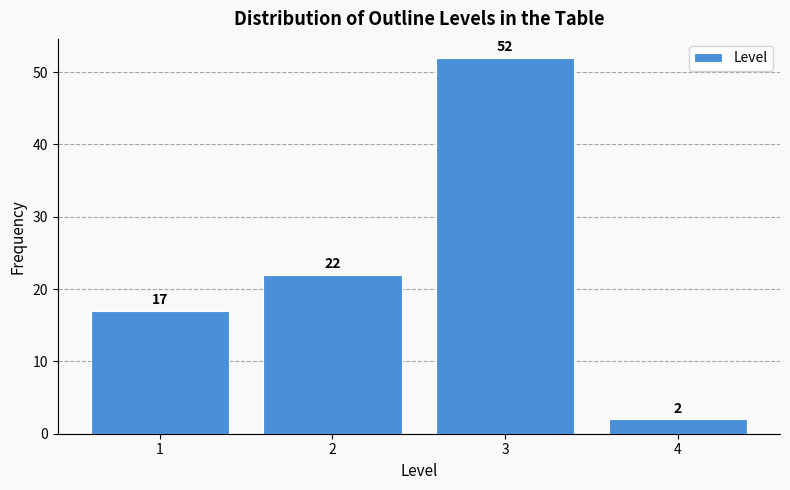

Reading left to right, list every bar in this chart as the range it spans on the x-axis followed by its height.

0.5 to 1.5: 17
1.5 to 2.5: 22
2.5 to 3.5: 52
3.5 to 4.5: 2